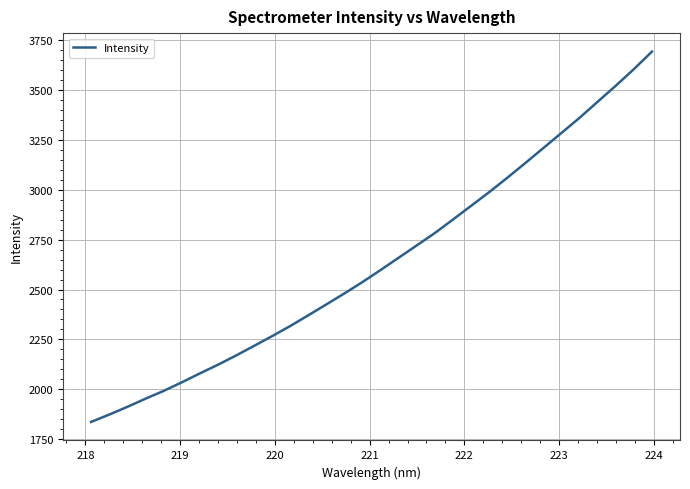

Reading right to left, list all the values displayed in this chart.

3693.3	3605.6	3522.4	3442.4	3361.8	3285.9	3210.3	3134.8	3060.8	2988.8	2920.1	2851.6	2784.0	2721.9	2660.1	2598.4	2538.1	2481.0	2425.7	2371.1	2317.0	2266.3	2217.3	2168.8	2122.5	2079.0	2034.0	1991.2	1952.2	1911.5	1872.7	1835.9